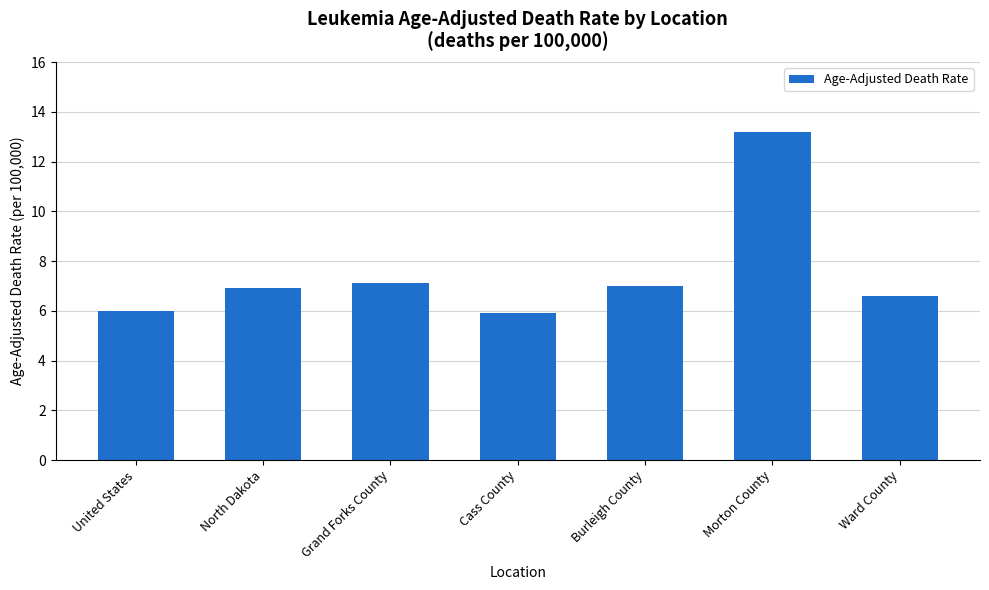

What is the ratio of the value at Ward County to the value at Burleigh County?

0.9